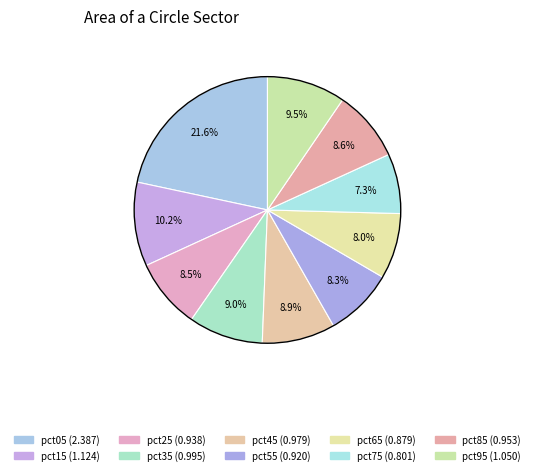

To the nearest percent, what is the difference between the pct95 and pct05 slice percentages?

12%